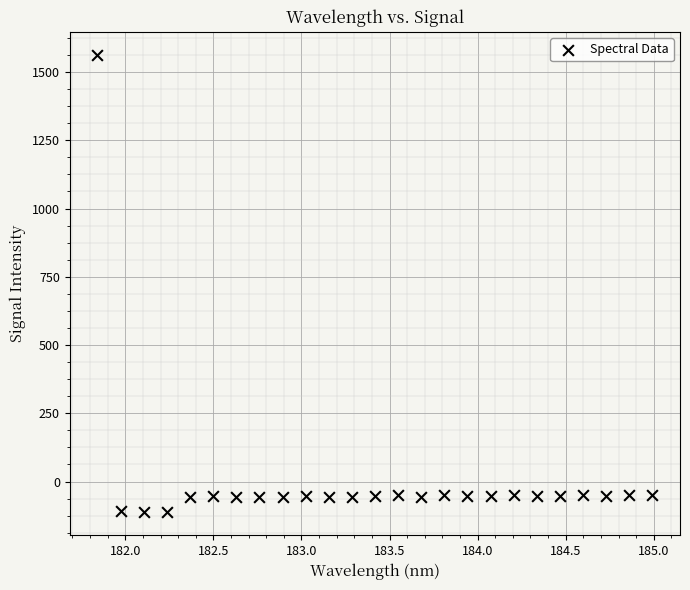

What is the range of X values (max minus min)?

3.1